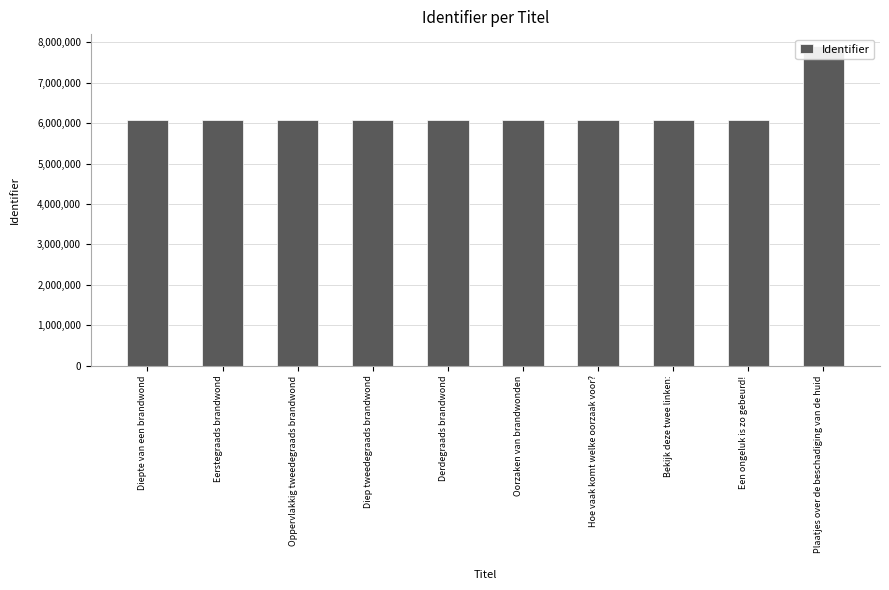

How many values are below 6078315?

5